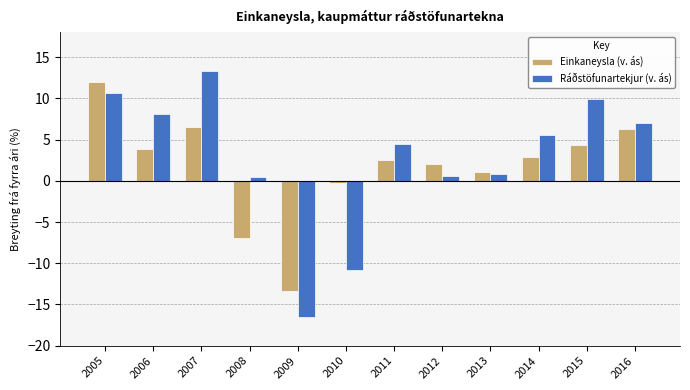

Where does the Ráðstöfunartekjur (v. ás) series first go above 5?

2005